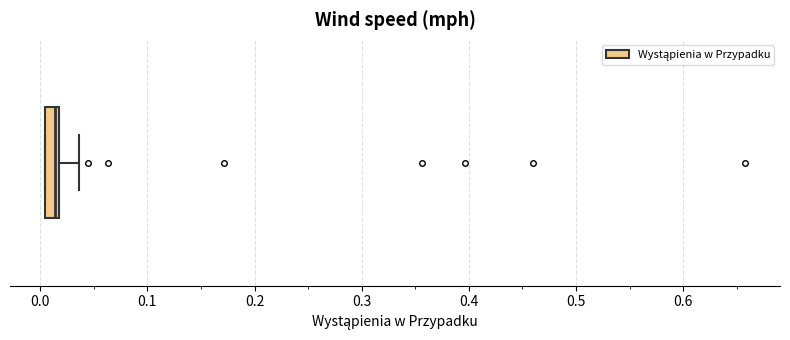

Where does the median line of the box sit on the x-axis? The values are not printed on the chart, so give them approximately, as read against the axis.

0.01